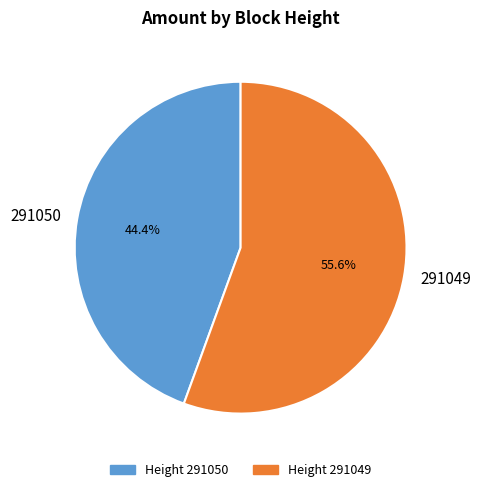

Is it true that 291050 is 55% of the pie?

False